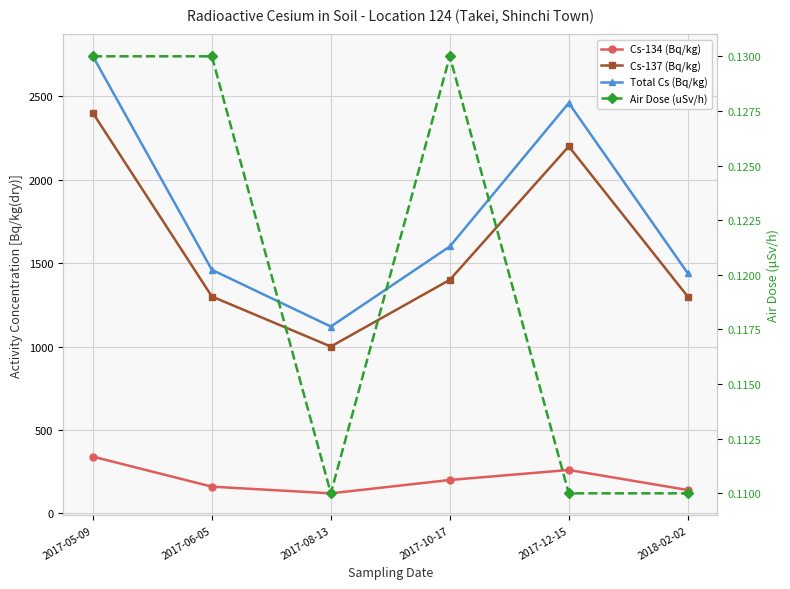

How many series are shown in this chart?

4